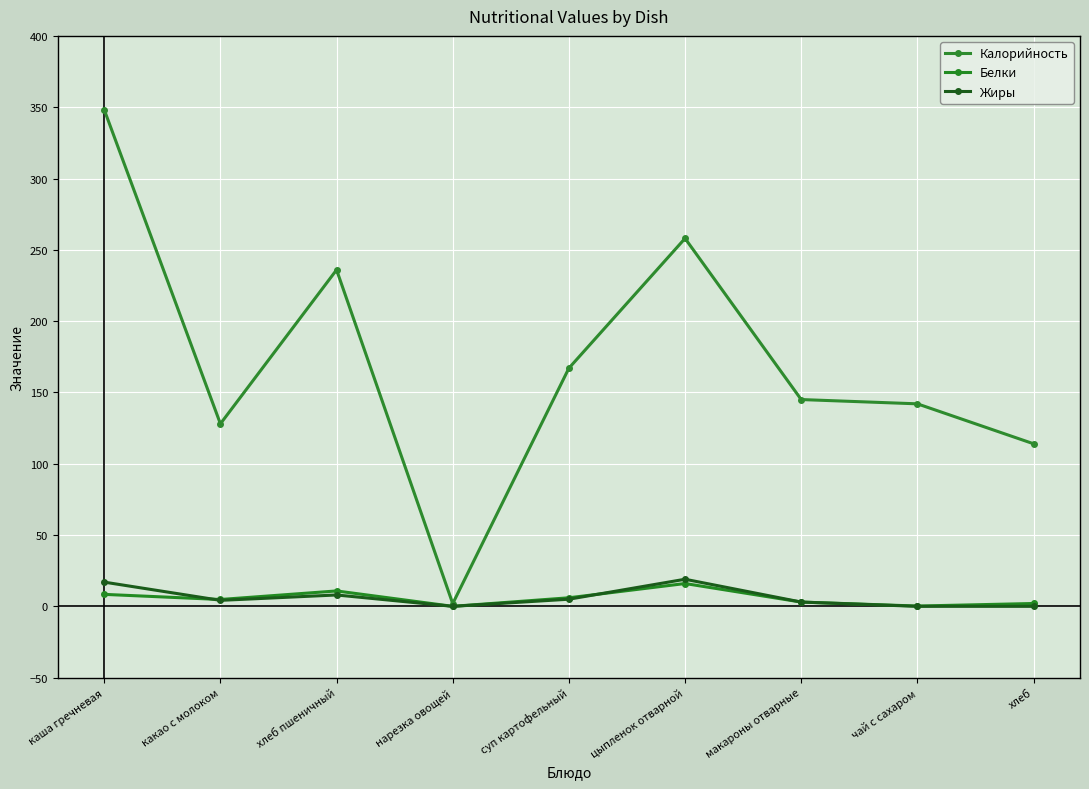

Is this an area chart (filled region under the line)?

No